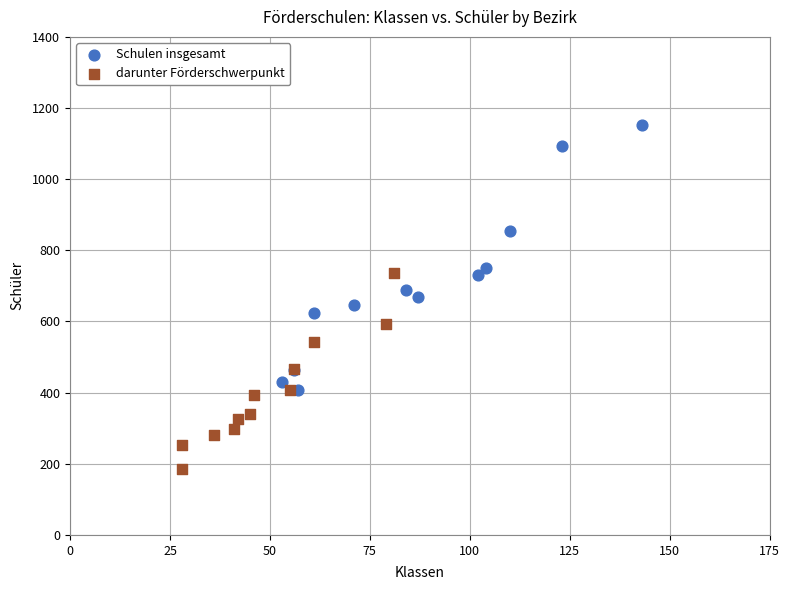

Which series contains the lowest Y value?

darunter Förderschwerpunkt